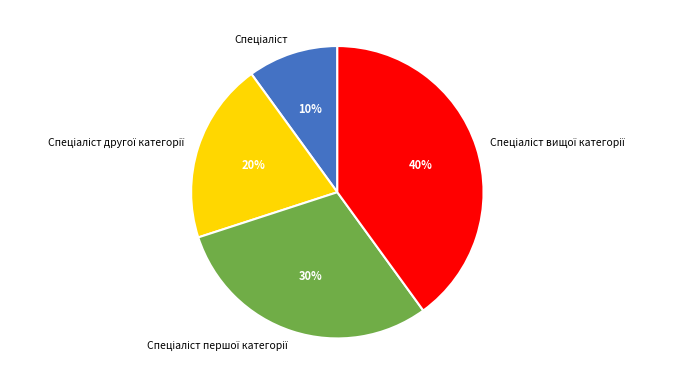

To the nearest percent, what is the average slice percentage?

25%